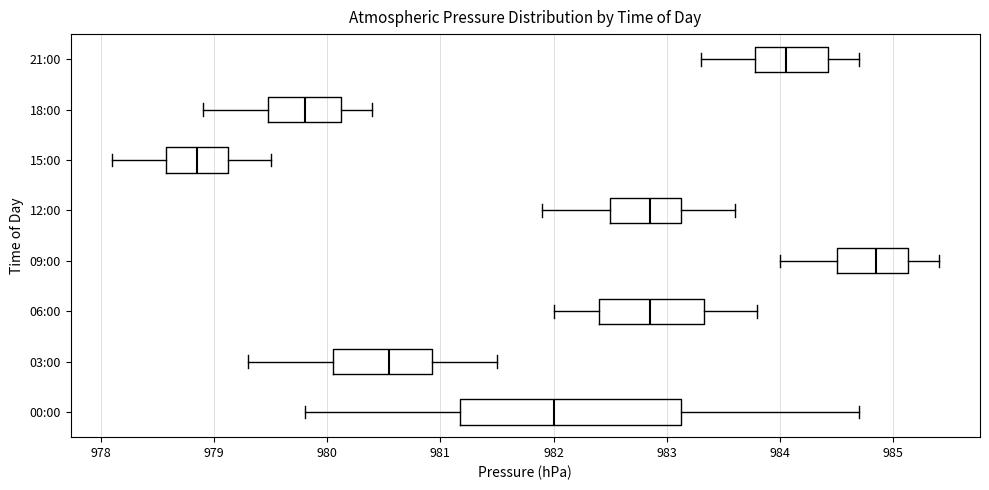

Reading bottom to top, transcribe this box plot: for each box, give where its median line is, the range the box spans, and where its two whiskers end, as read against the x-axis. The values are not printed on the chart, so give them approximately, as read against the axis.

00:00: median 982.0, box 981.2 to 983.1, whiskers 979.8 to 984.7
03:00: median 980.6, box 980.1 to 980.9, whiskers 979.3 to 981.5
06:00: median 982.9, box 982.4 to 983.3, whiskers 982.0 to 983.8
09:00: median 984.9, box 984.5 to 985.1, whiskers 984.0 to 985.4
12:00: median 982.9, box 982.5 to 983.1, whiskers 981.9 to 983.6
15:00: median 978.9, box 978.6 to 979.1, whiskers 978.1 to 979.5
18:00: median 979.8, box 979.5 to 980.1, whiskers 978.9 to 980.4
21:00: median 984.1, box 983.8 to 984.4, whiskers 983.3 to 984.7